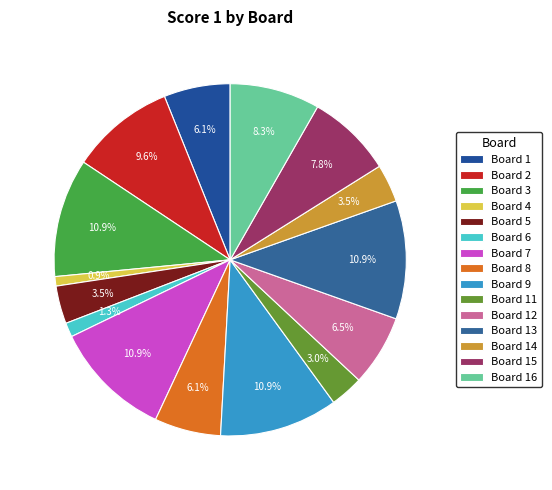

Which slice is the largest?

Board 3